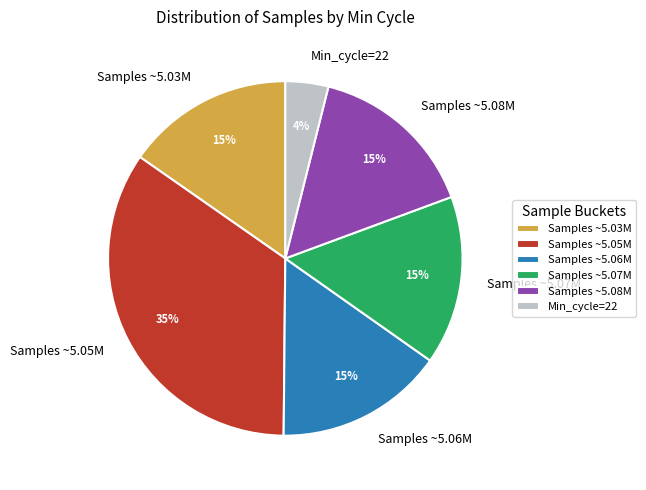

To the nearest percent, what portion does Samples ~5.07M represent?

15%